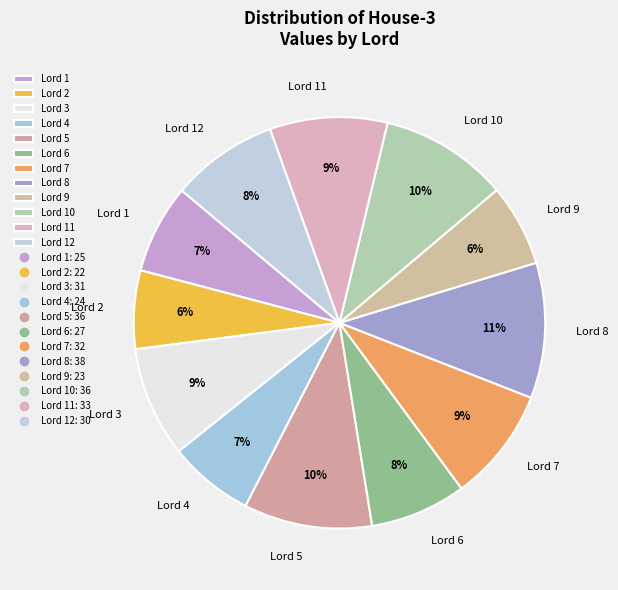

What is the largest slice in the pie chart?

Lord 8